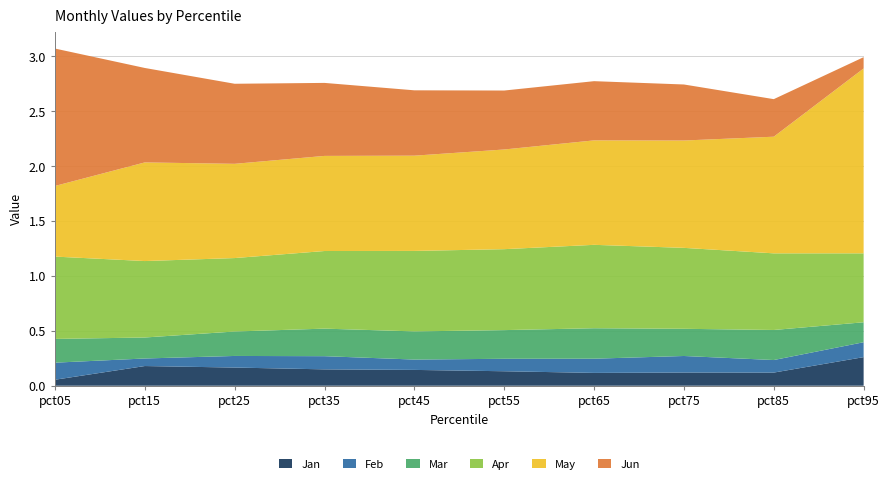

Reading left to right, transcribe all the data shown in this chart.

Jan: 0.1	0.2	0.2	0.1	0.1	0.1	0.1	0.1	0.1	0.3
Feb: 0.2	0.1	0.1	0.1	0.1	0.1	0.1	0.2	0.1	0.1
Mar: 0.2	0.2	0.2	0.3	0.3	0.3	0.3	0.2	0.3	0.2
Apr: 0.7	0.7	0.7	0.7	0.7	0.7	0.8	0.7	0.7	0.6
May: 0.6	0.9	0.9	0.9	0.9	0.9	1.0	1.0	1.1	1.7
Jun: 1.3	0.9	0.7	0.7	0.6	0.5	0.5	0.5	0.3	0.1